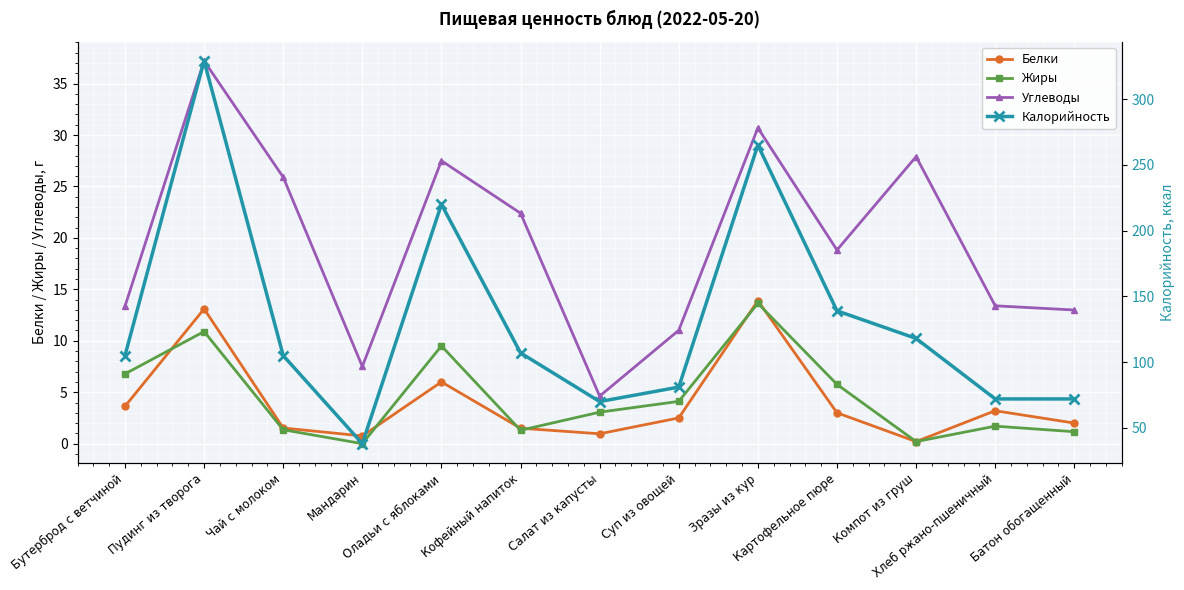

Between Пудинг из творога and Зразы из кур, which series saw the biggest shift?

Калорийность